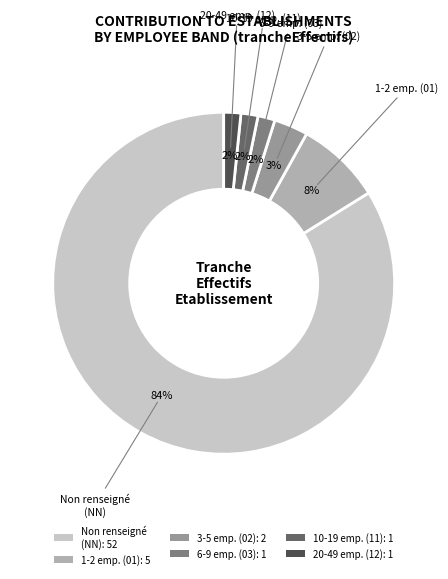

To the nearest percent, what portion does 3-5 emp. (02): 2 represent?

3%